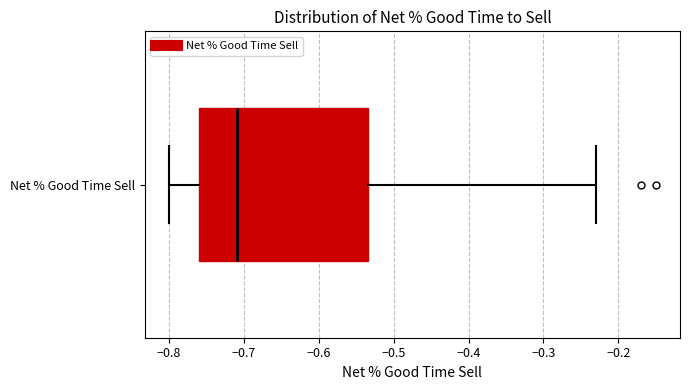

Transcribe this box plot: give where the median line is, the range the box spans, and where the two whiskers end, as read against the x-axis. The values are not printed on the chart, so give them approximately, as read against the axis.

median -0.71, box -0.76 to -0.53, whiskers -0.80 to -0.23